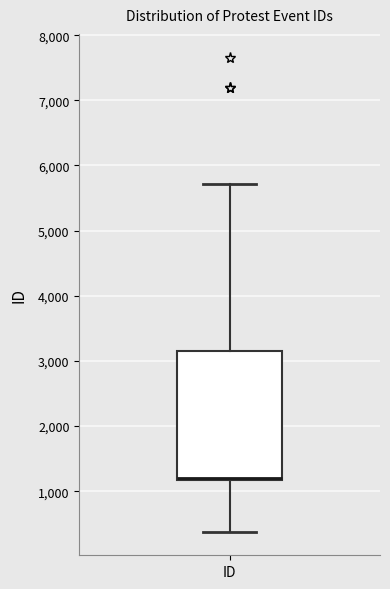

Where is the lower edge of the box for ID on the y-axis? The values are not printed on the chart, so give them approximately, as read against the axis.

1200